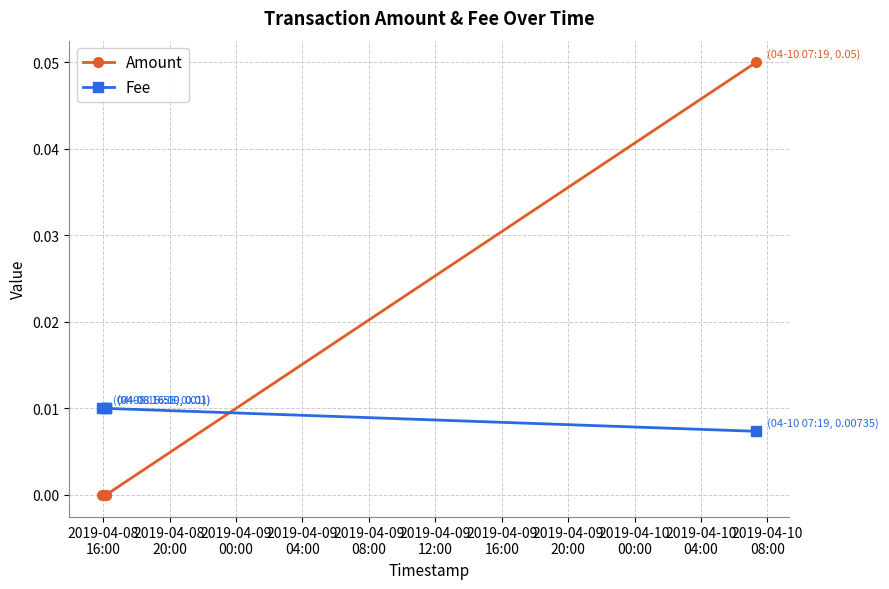

How many times do Amount and Fee cross each other?

1